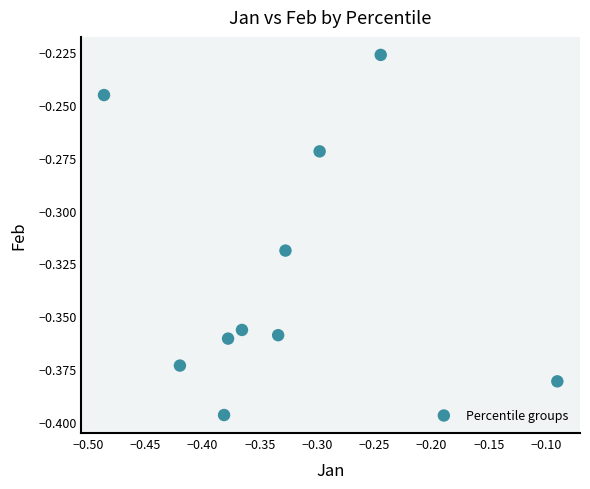

What is the range of X values (max minus min)?

0.4